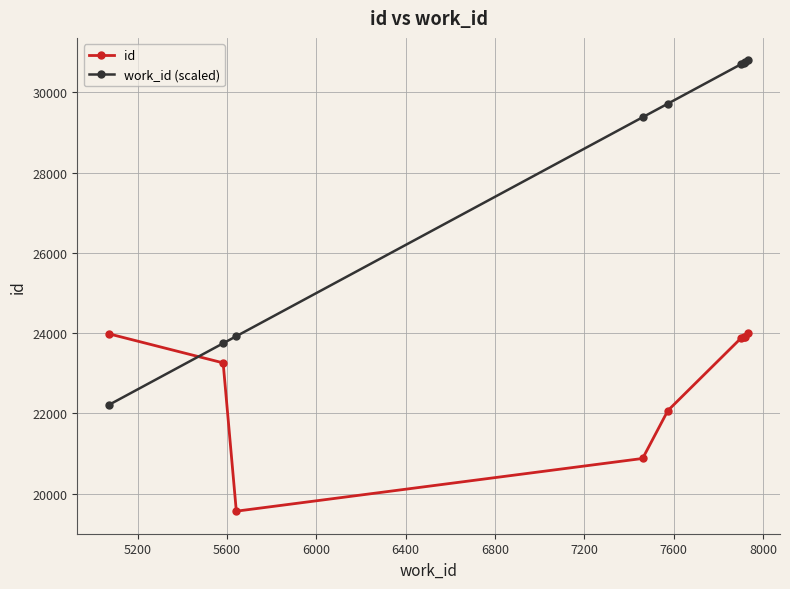

After their last crossing, which series has the higher values: id or work_id (scaled)?

work_id (scaled)